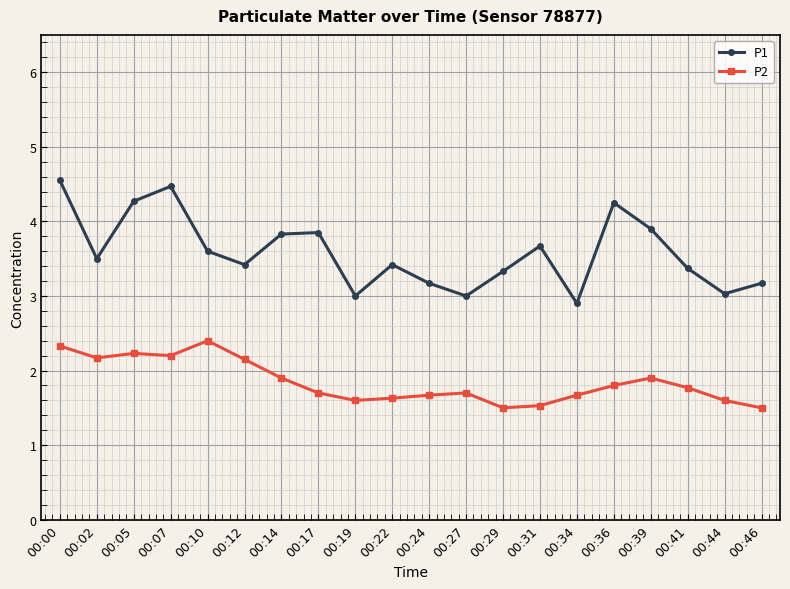

What is the approximate value of P2 at 00:41?

1.8